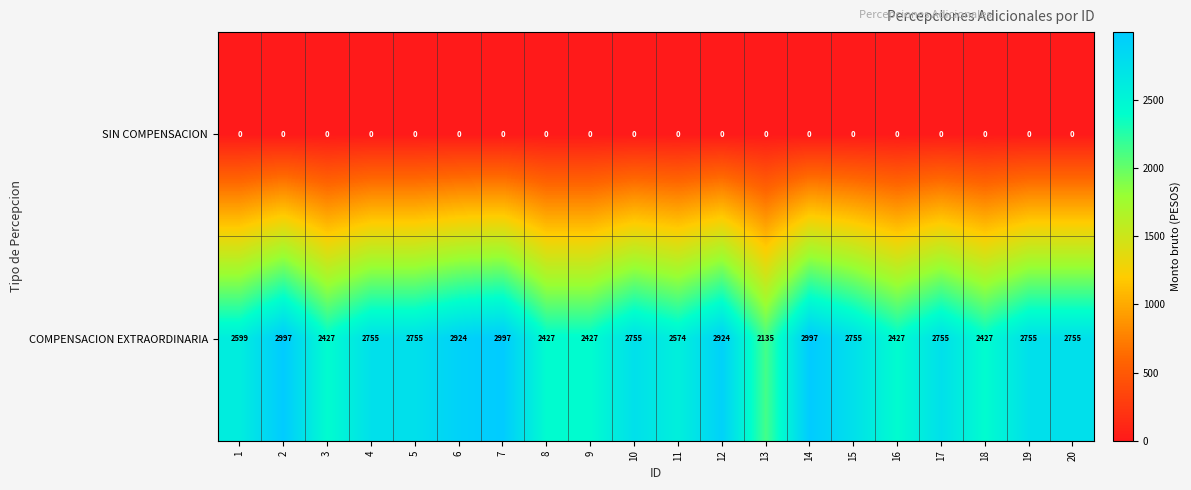

At how many categories does at least one series exceed 505?

20